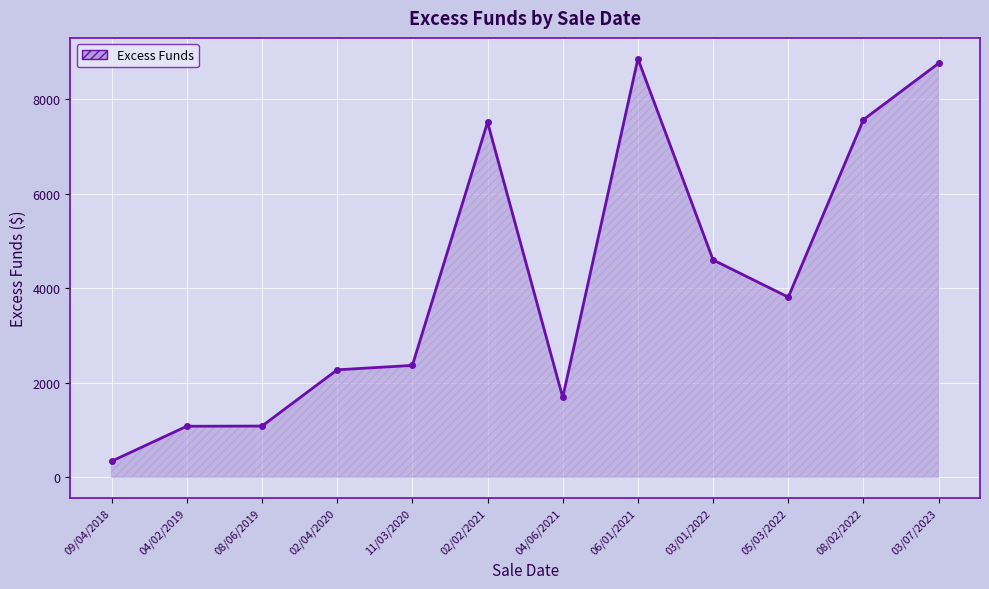

What is the label of the 4th point from the left?

02/04/2020